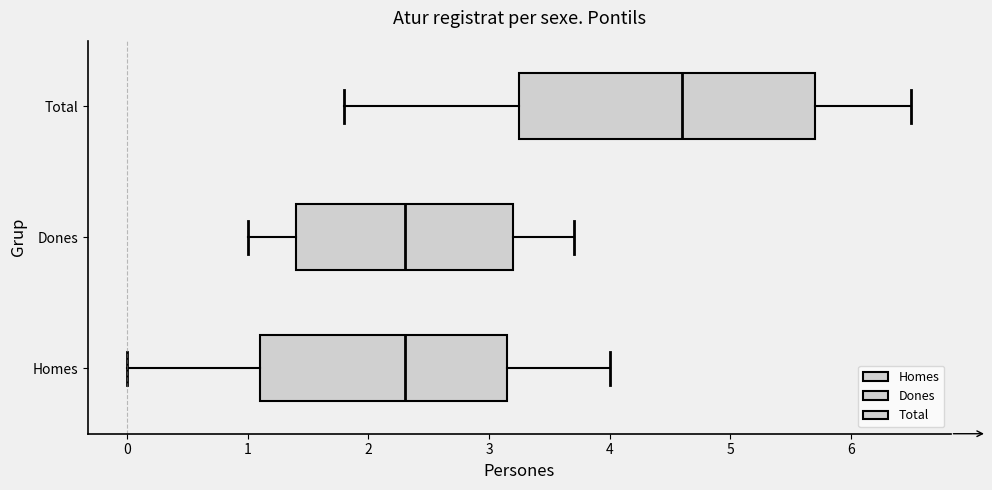

Comparing the boxes themselves (not the whiskers), which one is the widest?

Total